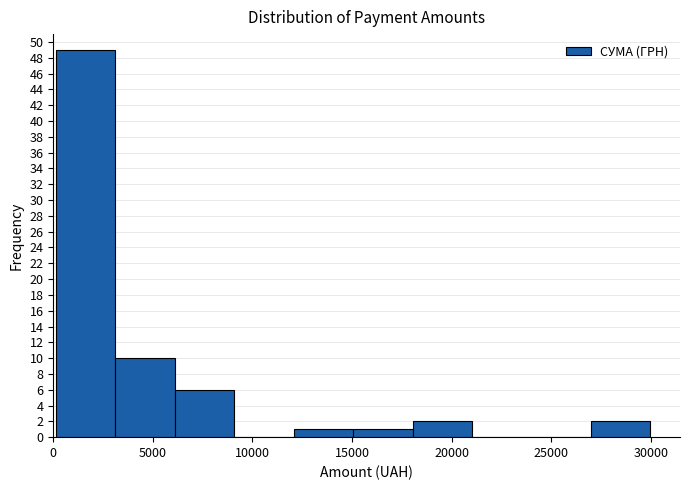

Which range on the x-axis has the tallest bar?

0 to 3000